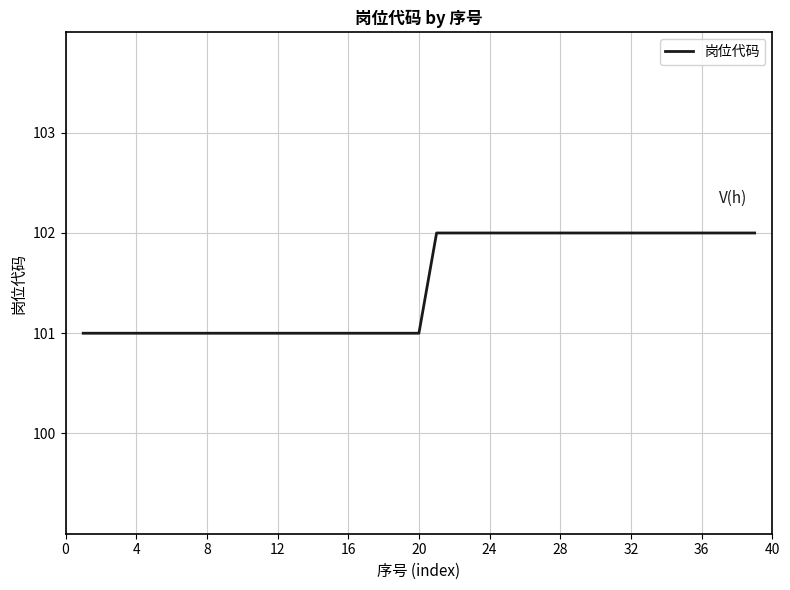

What is the minimum value shown in the chart?

101